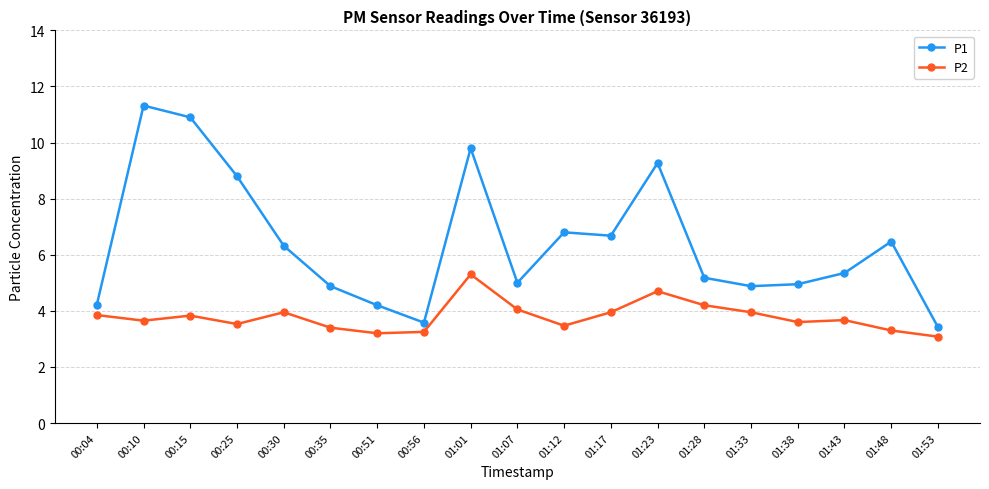

What is the total value across all series at 01:12?

10.3